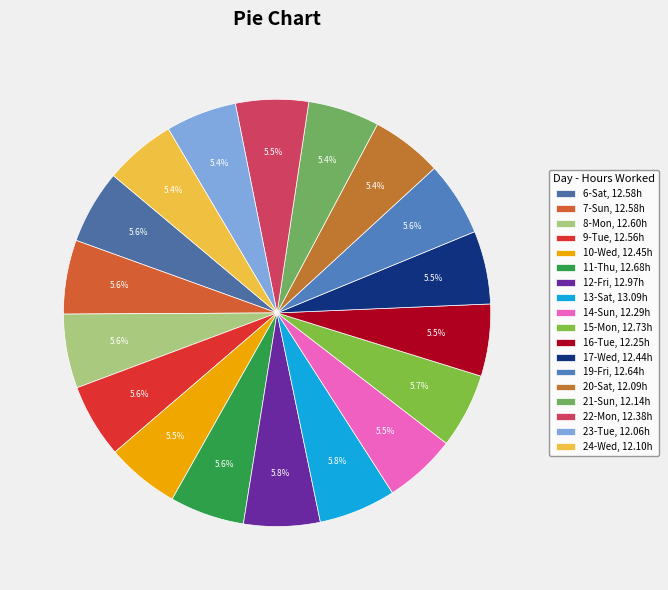

Combined, what portion of the pie is 16-Tue and 8-Mon?

11.1%